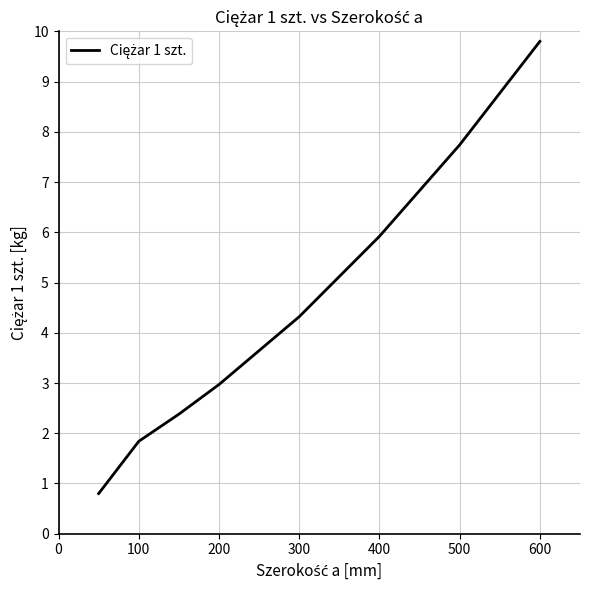

What is the greatest value displayed?

9.8